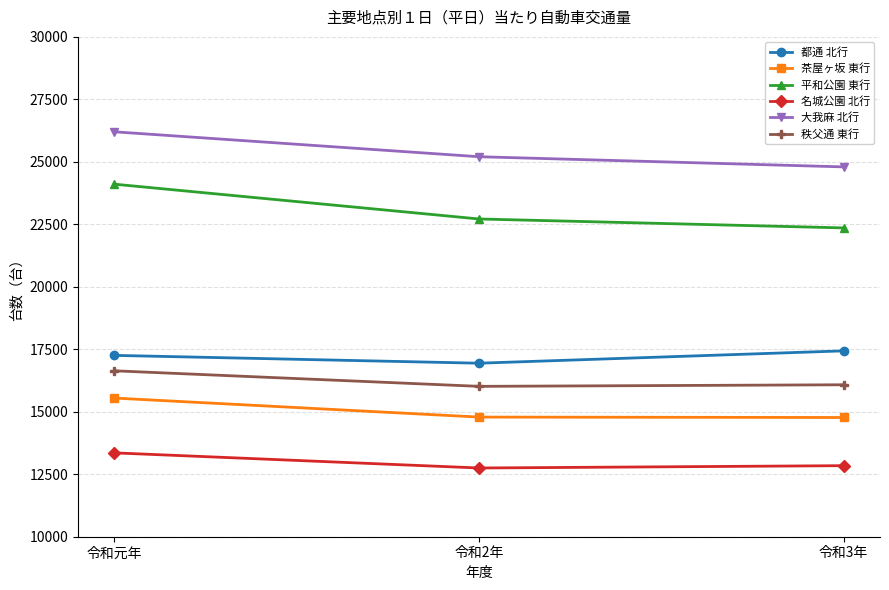

Does the chart display data point markers on the line(s)?

Yes